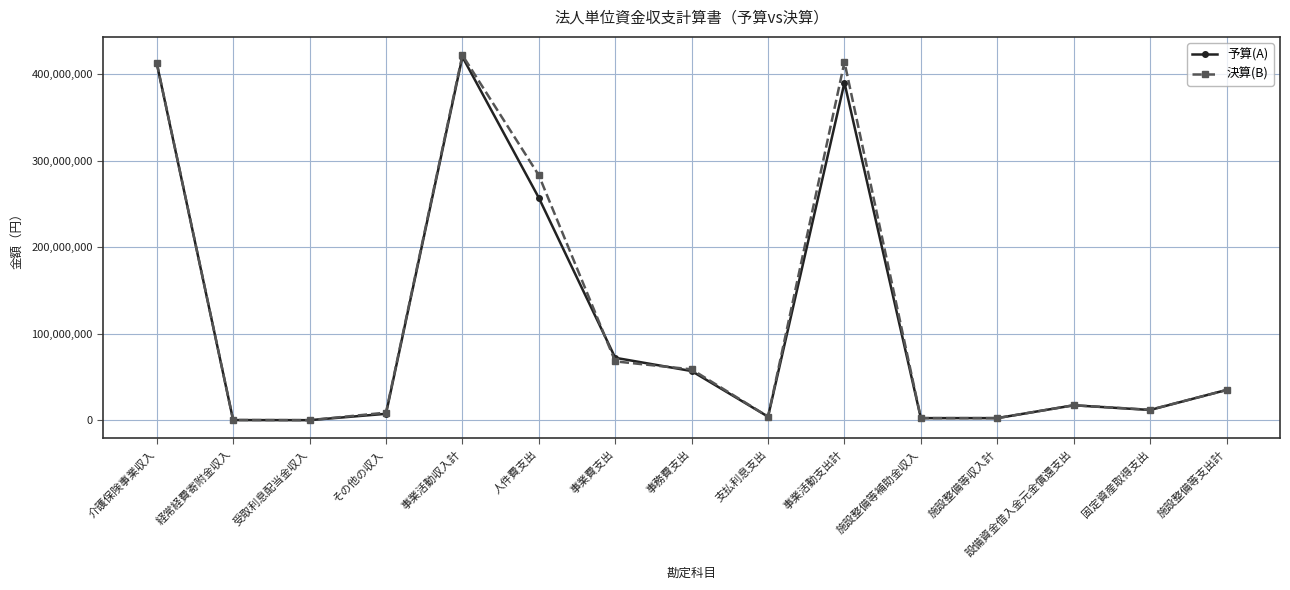

What value does the 予算(A) series have at 施設整備等補助金収入, to the nearest 50?

2354000